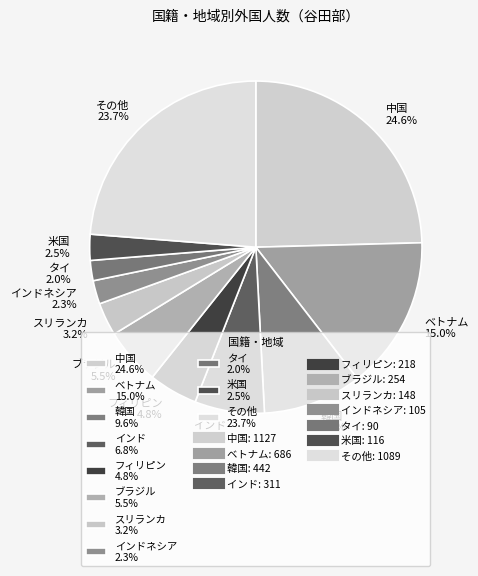

Do 米国 2.5% and フィリピン 4.8% together represent more than half of the pie?

No